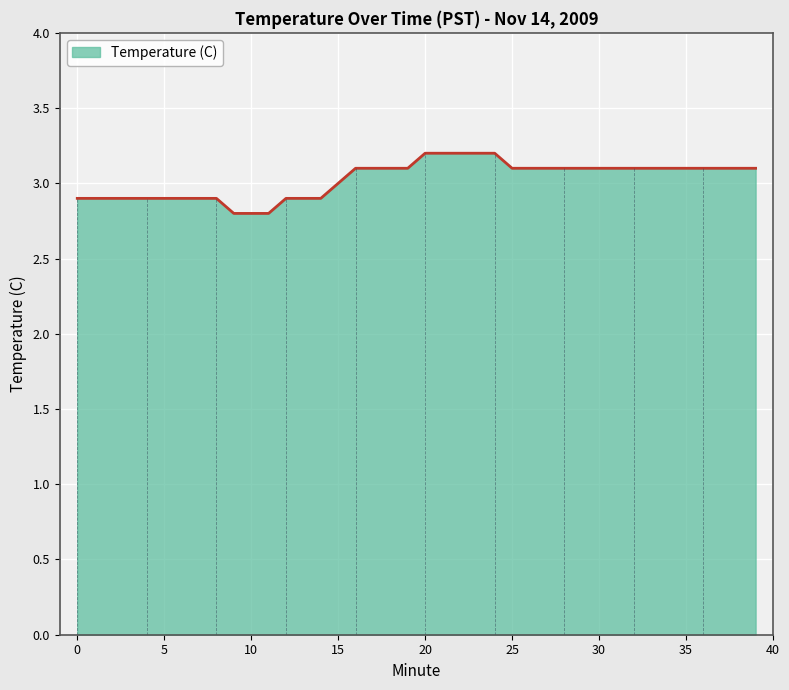

What is the smallest value displayed?

2.8